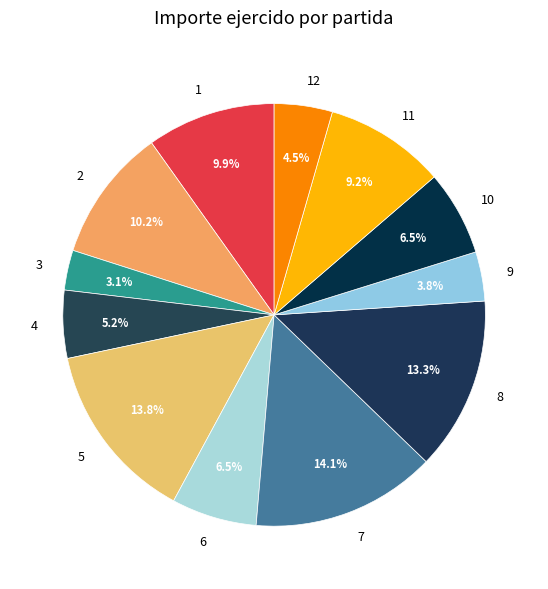

Is there any slice that represents more than half of the pie?

No